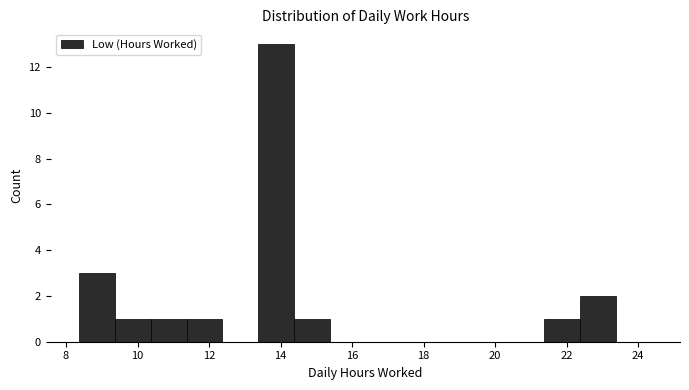

Over which range of the x-axis is the bar tallest?

13.4 to 14.4